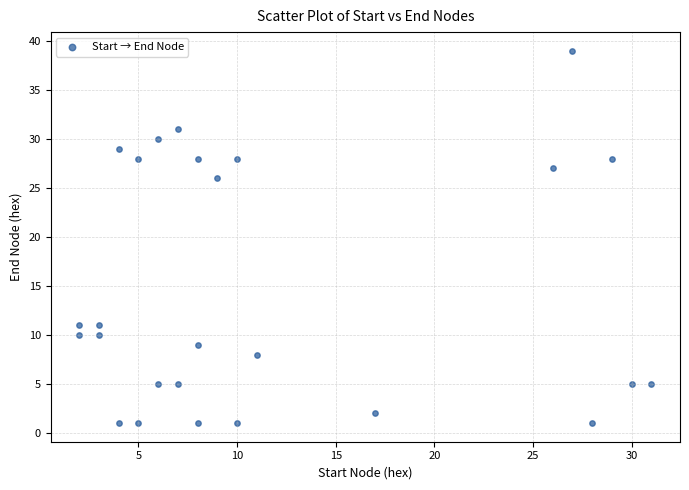

What Y value in the scatter plot is closest to 20?

26